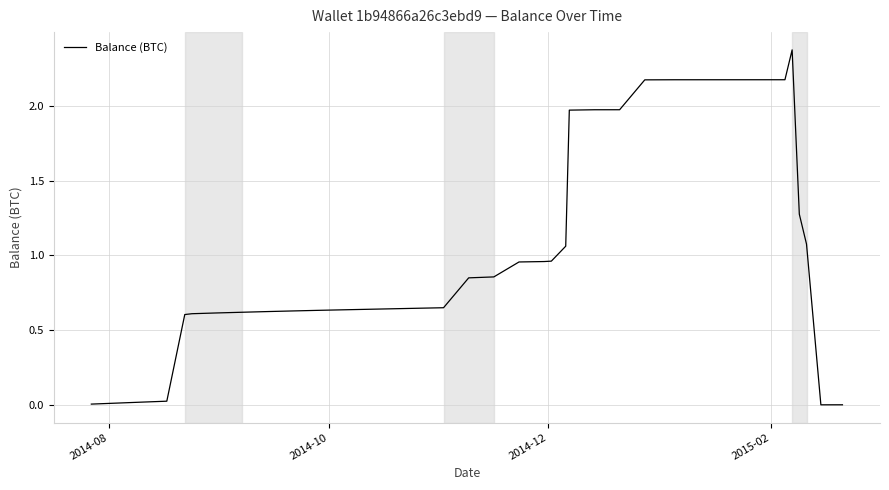

What is the greatest value displayed?

2.4